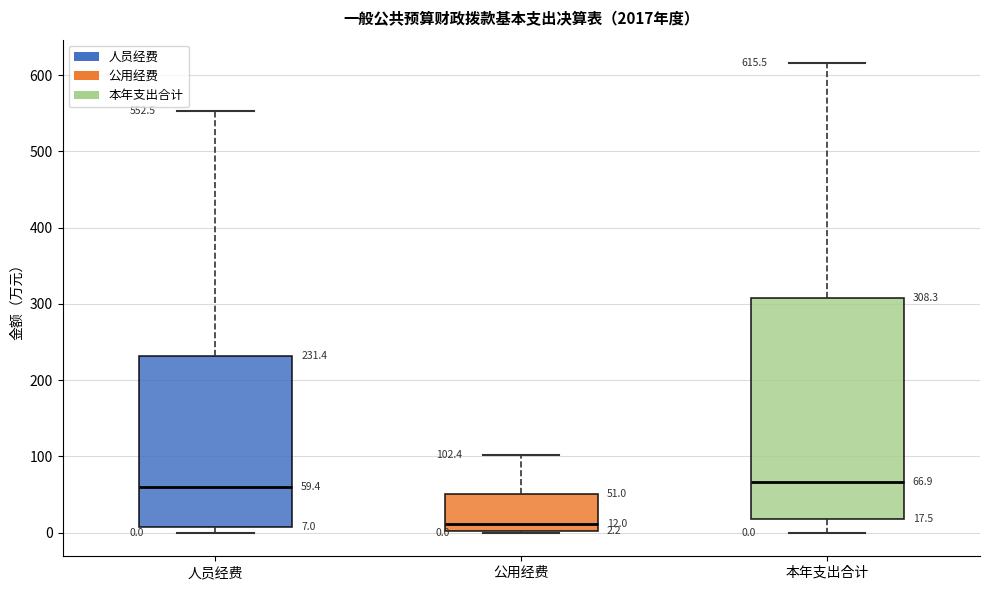

Comparing the boxes themselves (not the whiskers), which one is the tallest?

本年支出合计